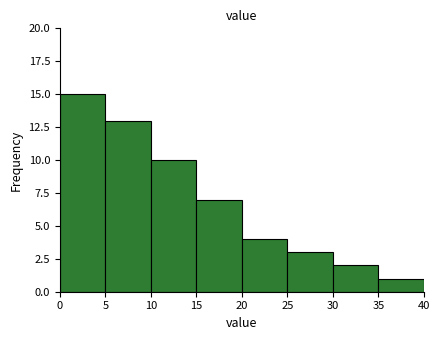

Reading left to right, transcribe this chart: for each bar, give the range it covers on the x-axis and its height. The values are not printed on the chart, so give them approximately, as read against the axis.

0 to 5: 15
5 to 10: 13
10 to 15: 10
15 to 20: 7
20 to 25: 4
25 to 30: 3
30 to 35: 2
35 to 40: 1